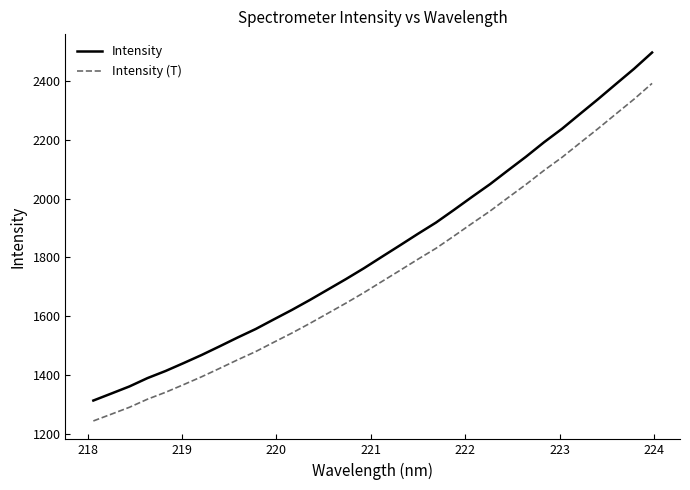

List the series in order of their peak value, lowest first.

Intensity (T), Intensity